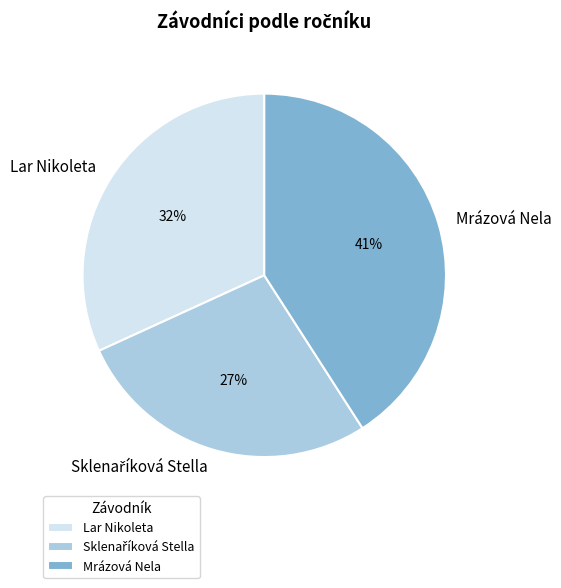

To the nearest percent, what is the difference between the Mrázová Nela and Lar Nikoleta slice percentages?

9%